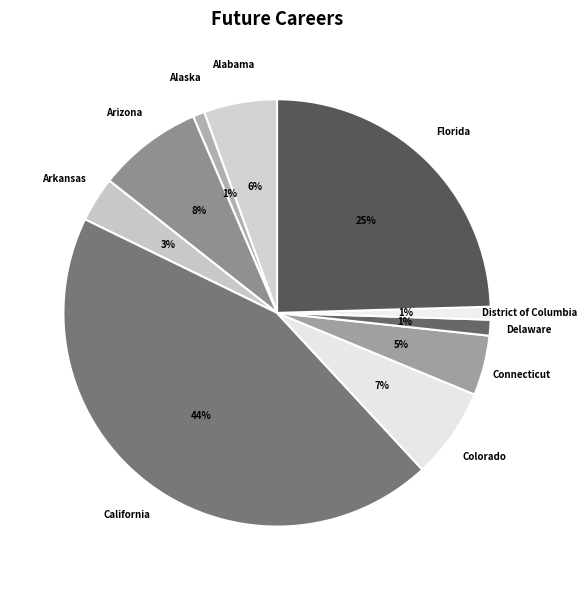

To the nearest percent, what is the average slice percentage?

10%